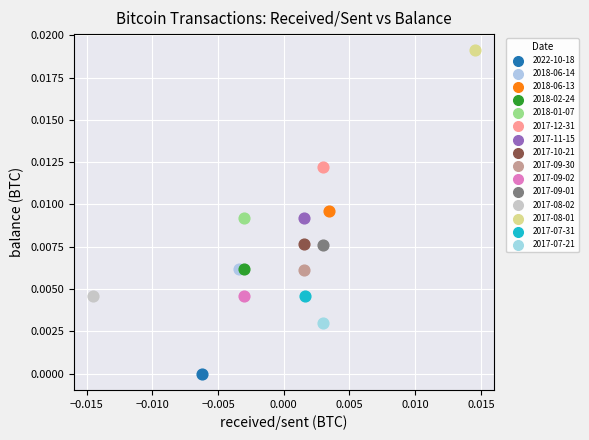

Which series contains the lowest Y value?

2022-10-18